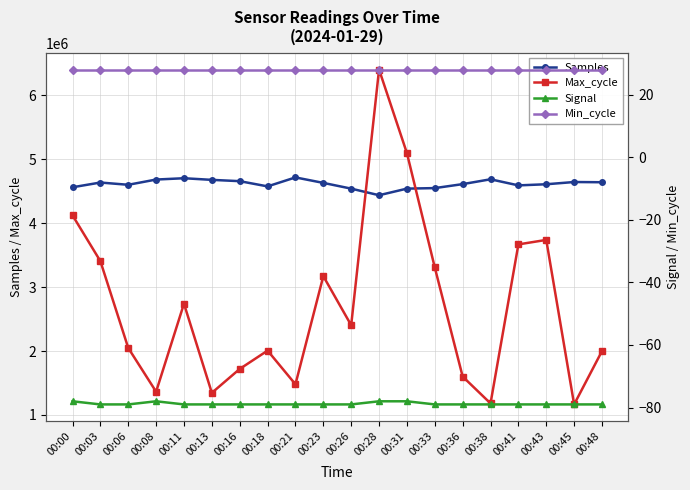

How many categories are shown in the chart?

20